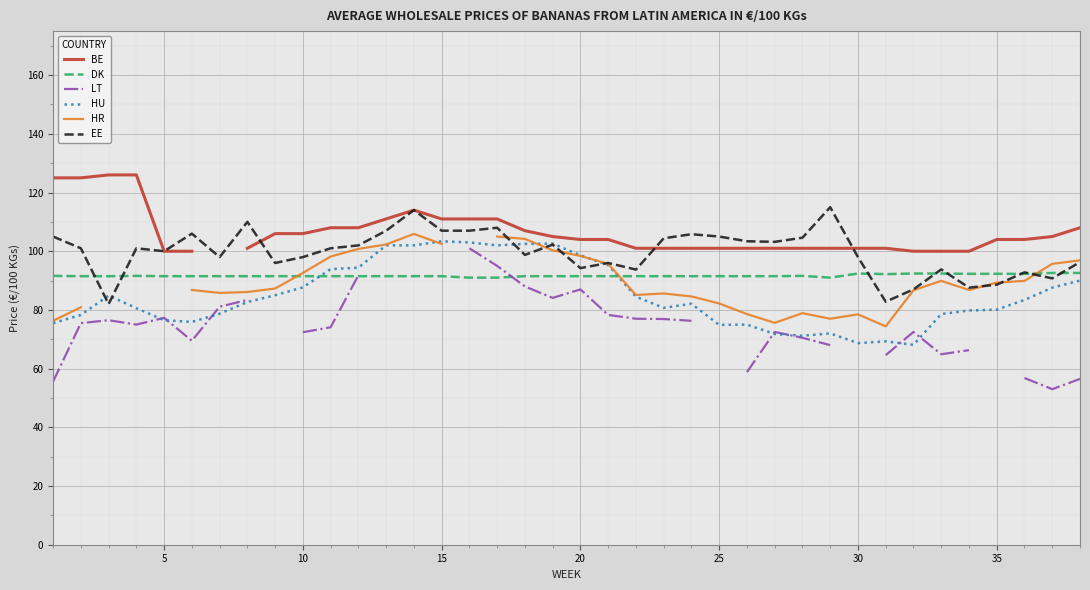

Which series has the largest range (max minus min)?

LT